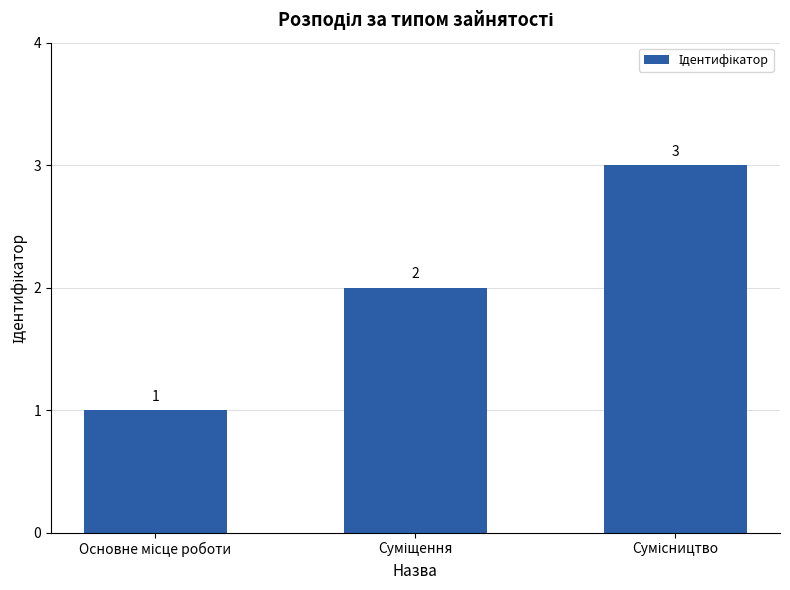

What is the smallest value displayed?

1